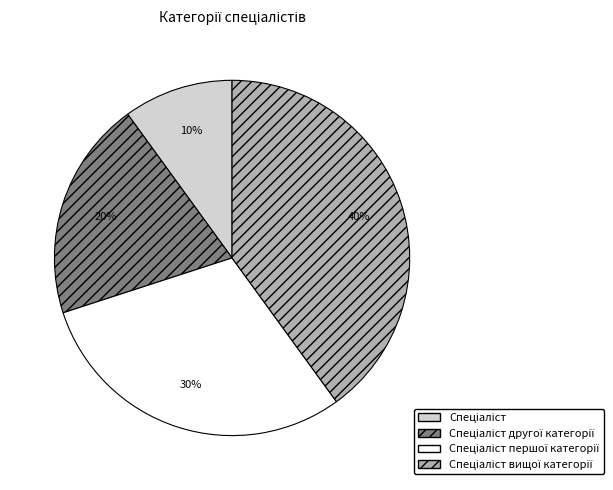

Is there a majority slice in this chart?

No